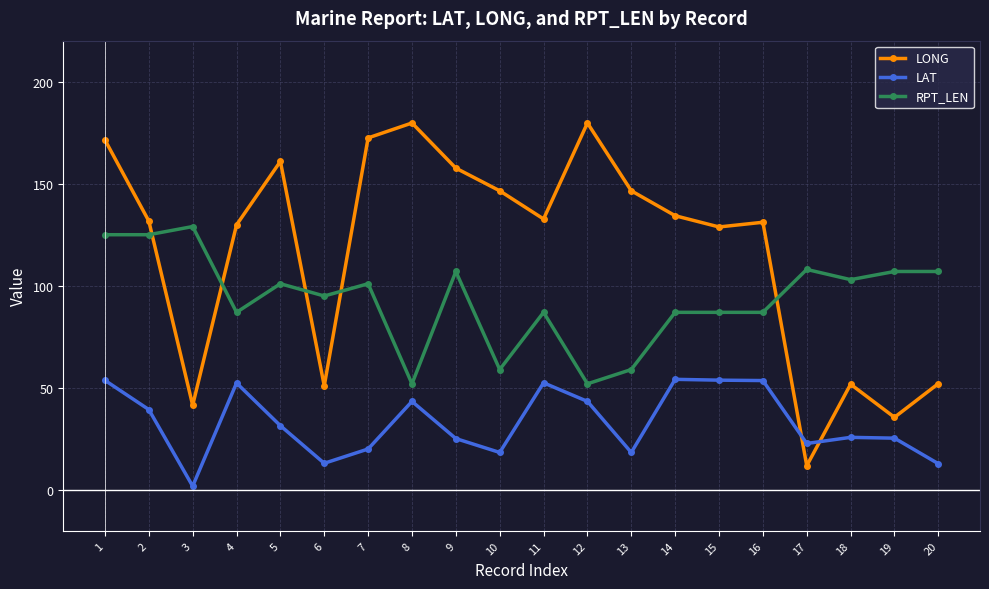

What is the sum of all LAT values?

661.9